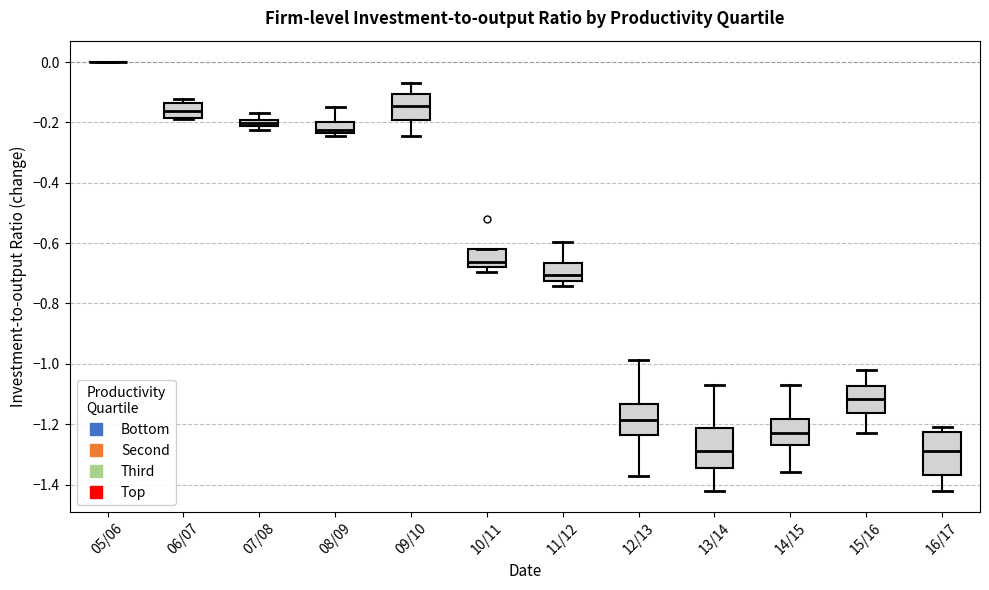

Where is the upper edge of the box for 09/10 on the y-axis? The values are not printed on the chart, so give them approximately, as read against the axis.

-0.10